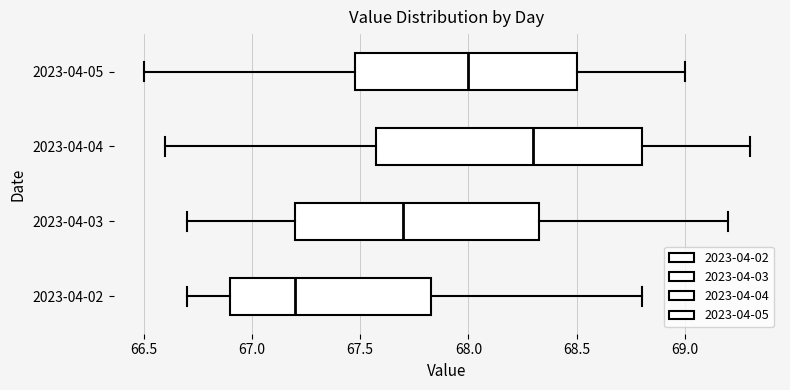

Comparing the boxes themselves (not the whiskers), which one is the widest?

2023-04-04